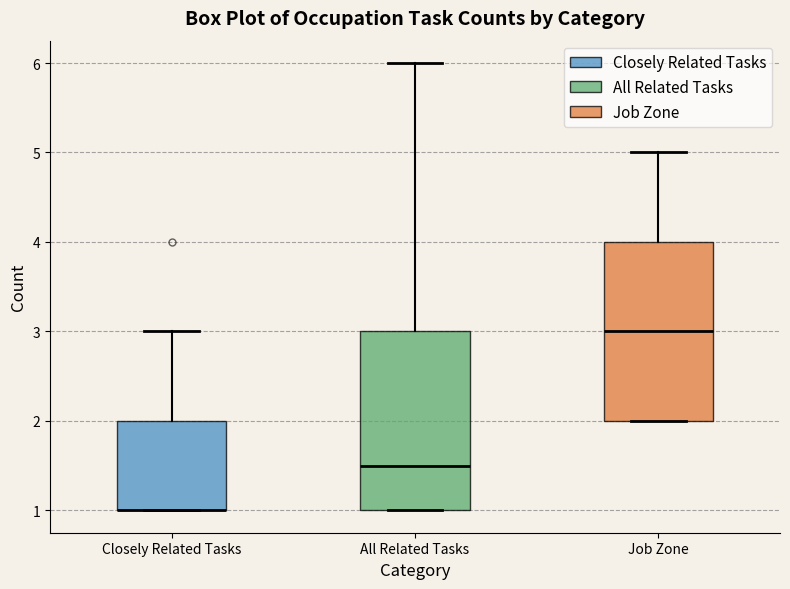

Reading left to right, transcribe this box plot: for each box, give where its median line is, the range the box spans, and where its two whiskers end, as read against the y-axis. The values are not printed on the chart, so give them approximately, as read against the axis.

Closely Related Tasks: median 1.0 (drawn on the box's lower edge), box 1.0 to 2.0, whiskers 1.0 to 3.0
All Related Tasks: median 1.5, box 1.0 to 3.0, whiskers 1.0 to 6.0
Job Zone: median 3.0, box 2.0 to 4.0, whiskers 2.0 to 5.0